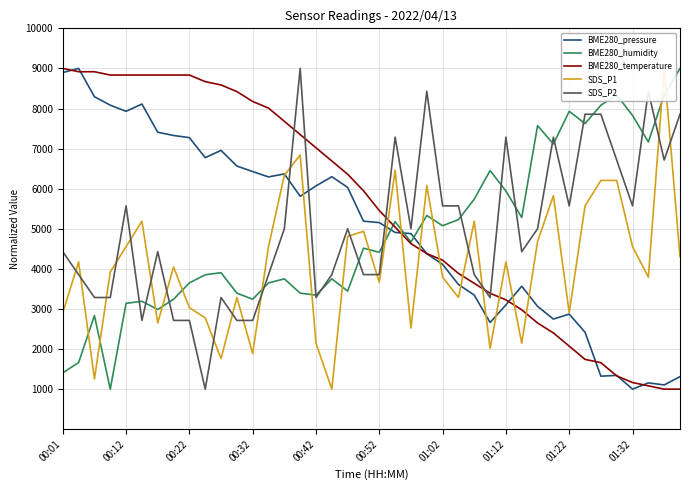

True or false: SDS_P2 and BME280_temperature cross at least once.

True